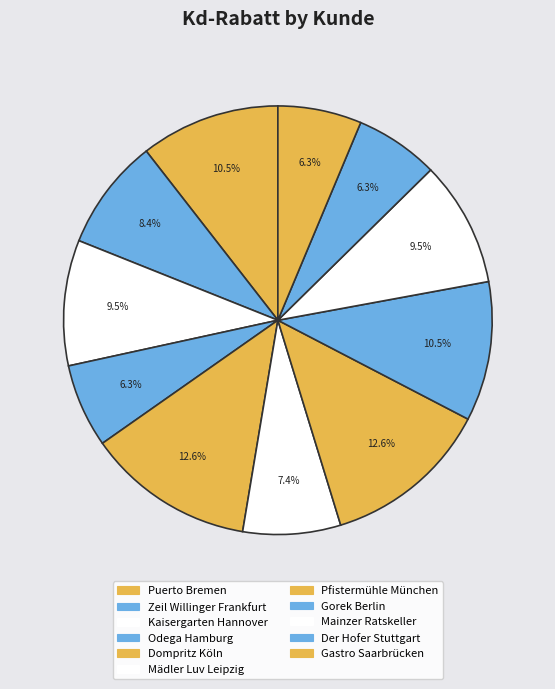

What is the smallest slice in the pie chart?

Odega Hamburg